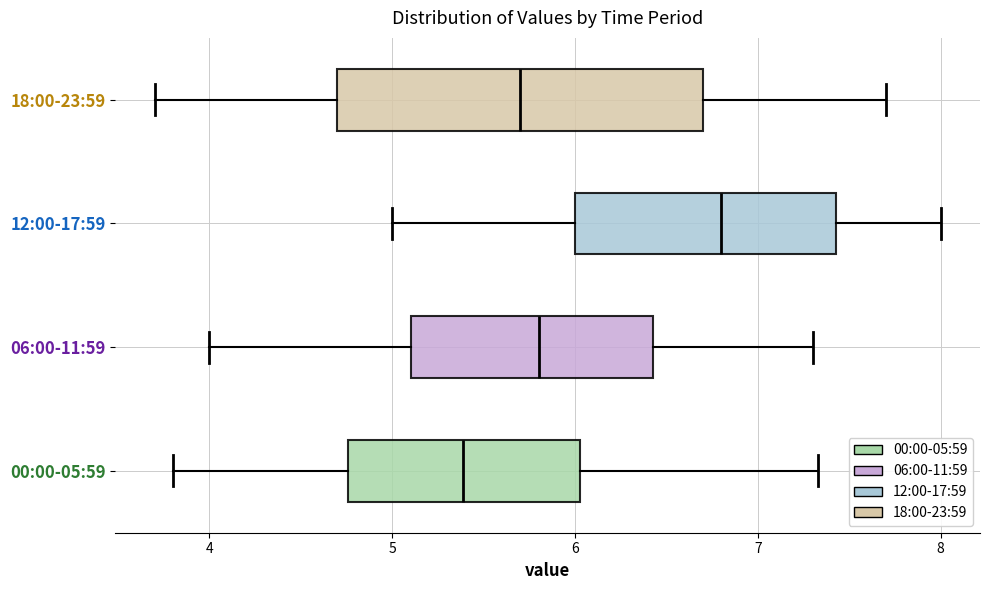

Which box has the furthest to the left median line?

00:00-05:59